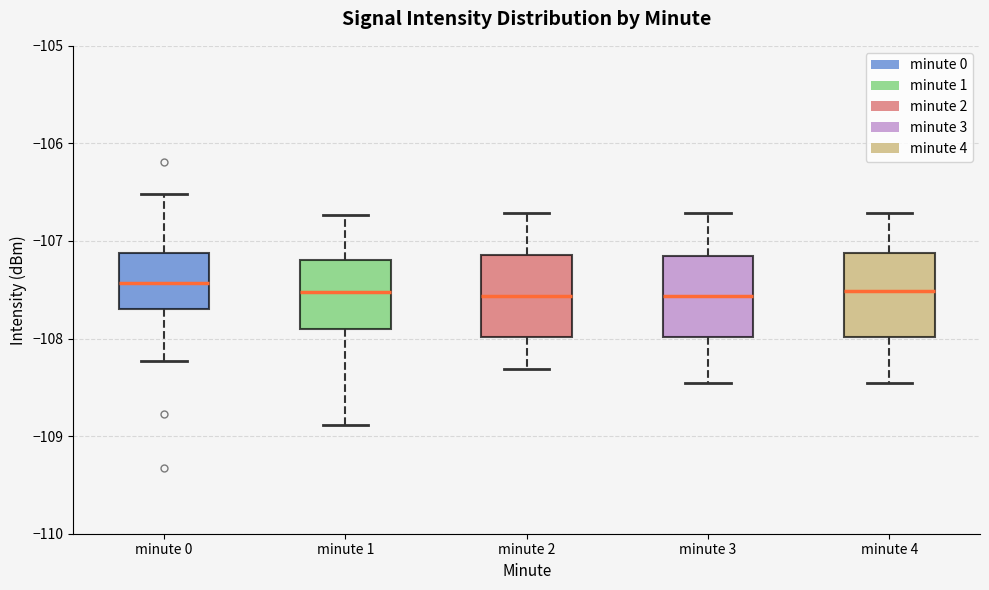

Reading left to right, transcribe this box plot: for each box, give where its median line is, the range the box spans, and where its two whiskers end, as read against the y-axis. The values are not printed on the chart, so give them approximately, as read against the axis.

minute 0: median -107.4, box -107.7 to -107.1, whiskers -108.2 to -106.5
minute 1: median -107.5, box -107.9 to -107.2, whiskers -108.9 to -106.7
minute 2: median -107.6, box -108.0 to -107.1, whiskers -108.3 to -106.7
minute 3: median -107.6, box -108.0 to -107.2, whiskers -108.5 to -106.7
minute 4: median -107.5, box -108.0 to -107.1, whiskers -108.5 to -106.7